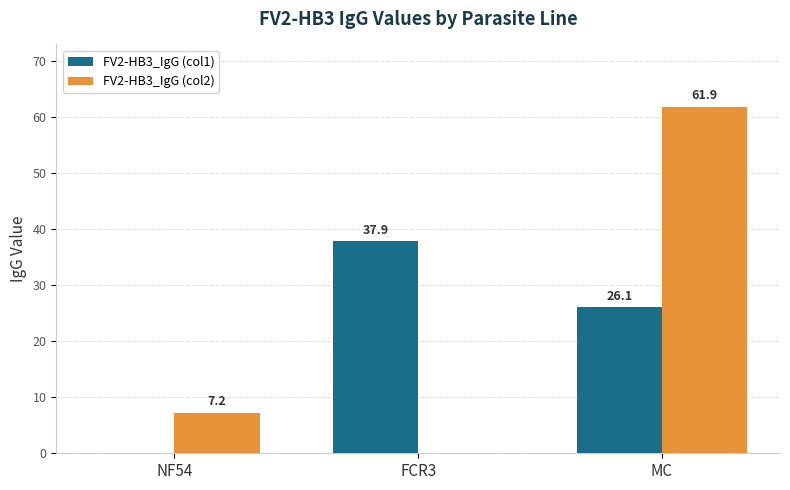

What is the difference between the FV2-HB3_IgG (col1) values at MC and NF54?

26.1